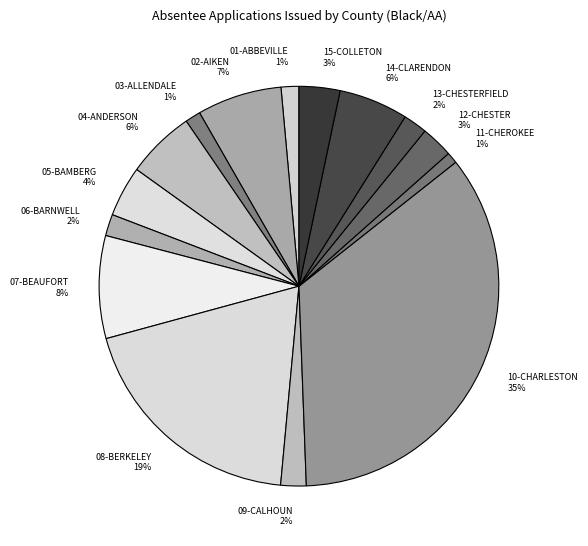

Count the number of slices in the pie.

15